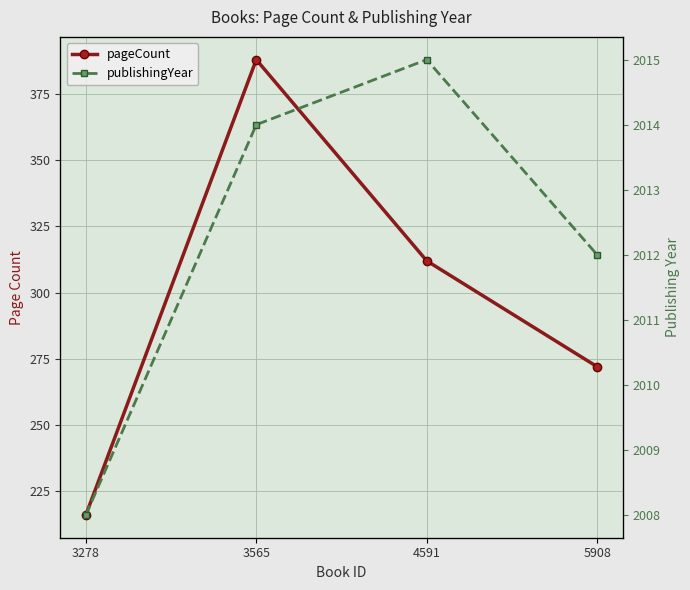

At which category does pageCount reach its first local peak?

3565